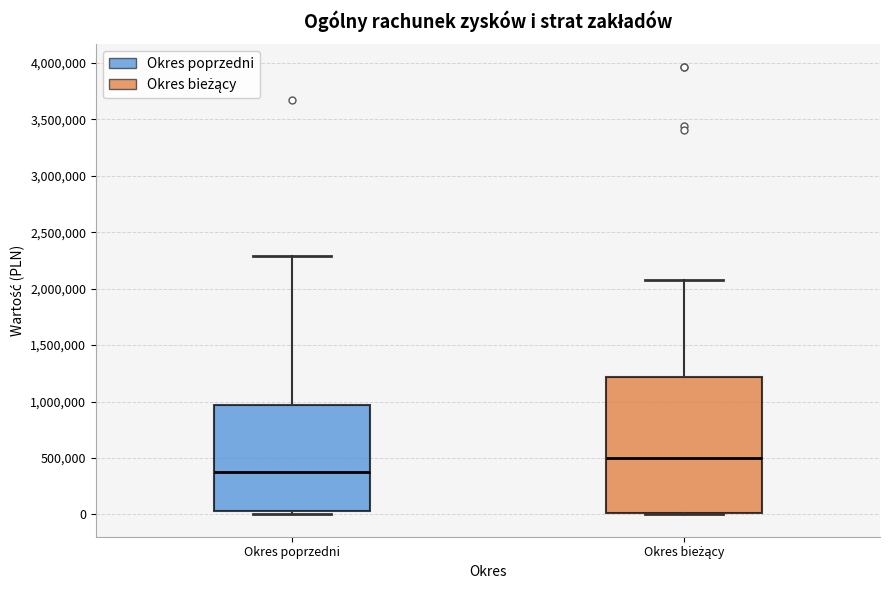

Reading left to right, transcribe this box plot: for each box, give where its median line is, the range the box spans, and where its two whiskers end, as read against the y-axis. The values are not printed on the chart, so give them approximately, as read against the axis.

Okres poprzedni: median 400000, box 50000 to 950000, whiskers 0 to 2300000
Okres bieżący: median 500000, box 0 to 1200000, whiskers 0 to 2100000